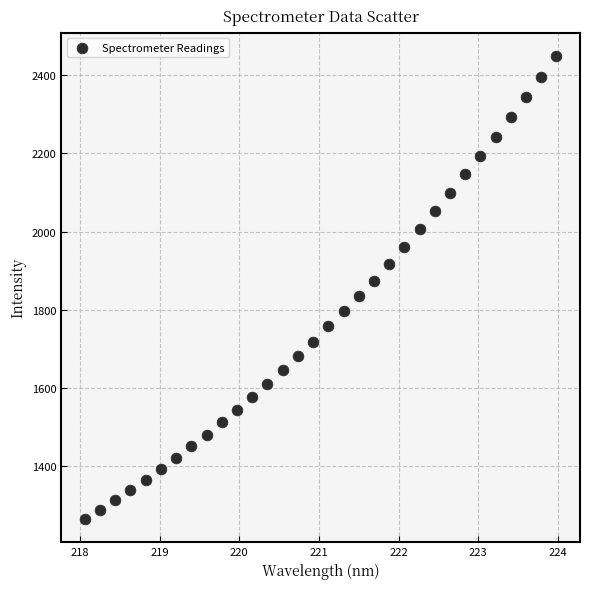

What is the range of Y values (max minus min)?

1184.5